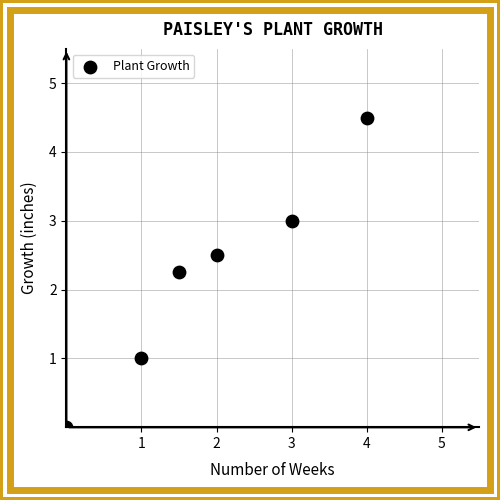

What is the range of X values (max minus min)?

4.0